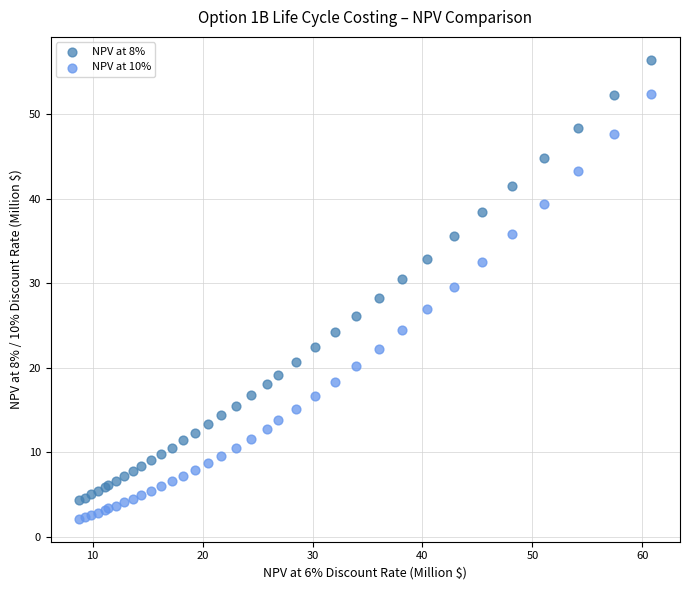

What is the X range (max minus min) for the scatter plot?

52.0